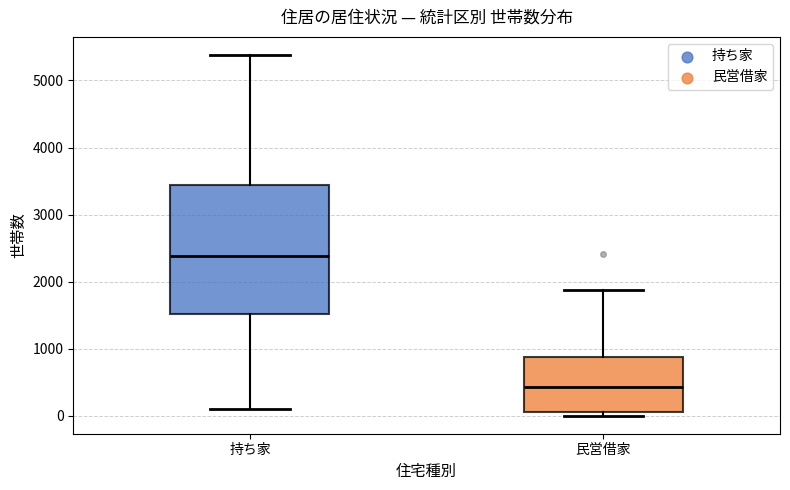

Which box has the lowest median line?

民営借家